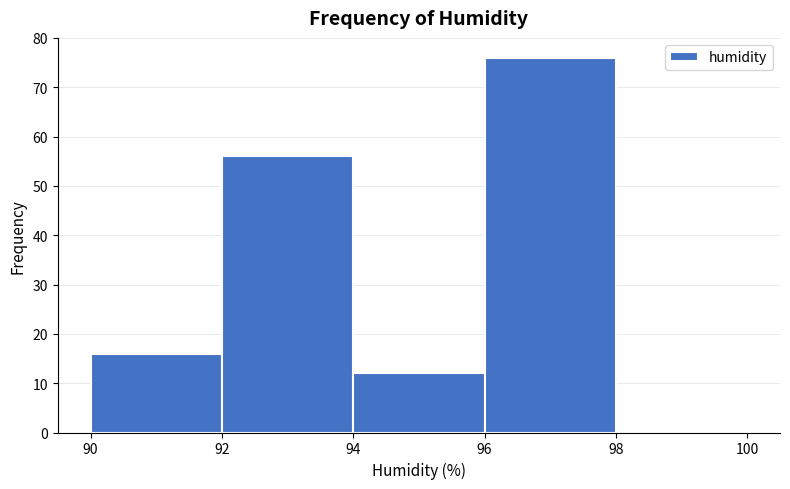

Reading left to right, transcribe this chart: for each bar, give the range it covers on the x-axis and its height. The values are not printed on the chart, so give them approximately, as read against the axis.

90 to 92: 16
92 to 94: 56
94 to 96: 12
96 to 98: 76
98 to 100: 0